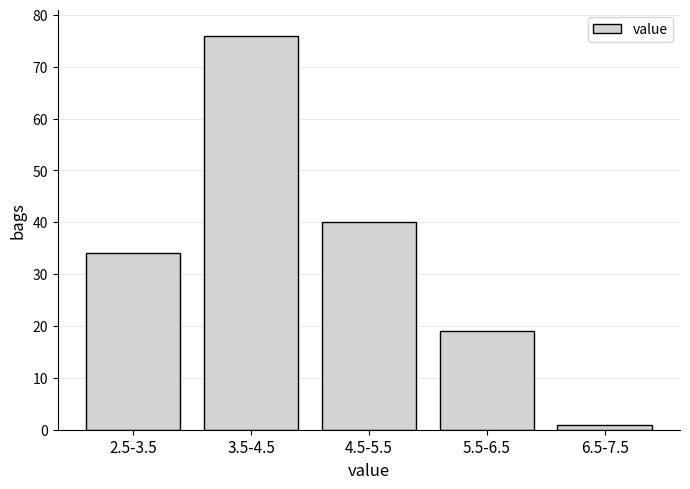

Reading right to left, what are all the values shown in this chart?

1	19	40	76	34